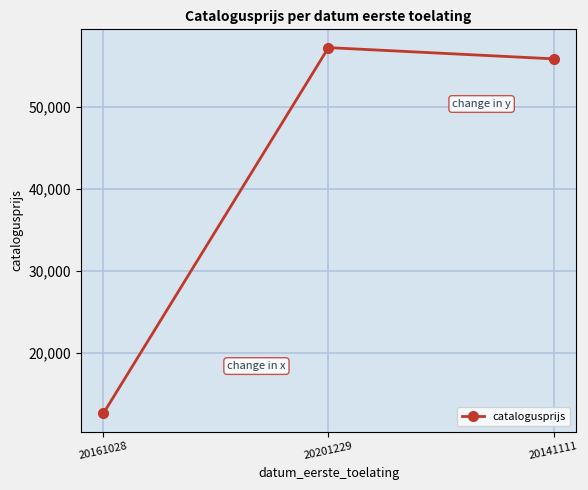

The chart shows a value of 78580 at 20141111. True or false?

False